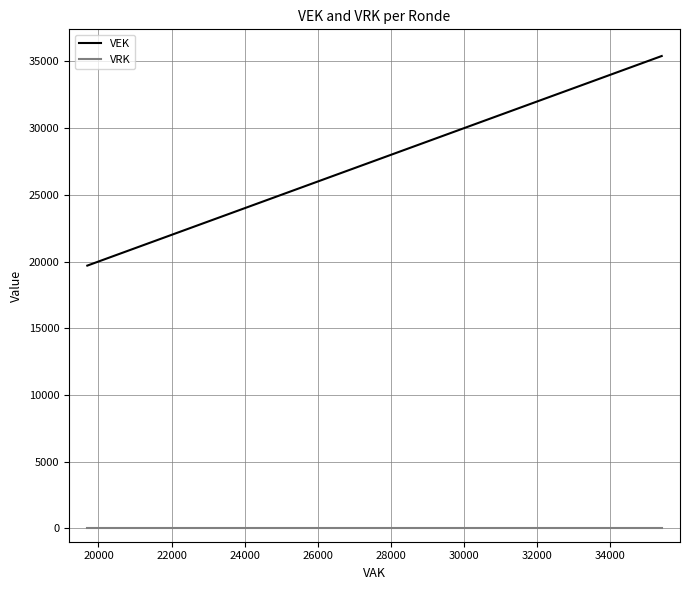

How many series are shown in this chart?

2